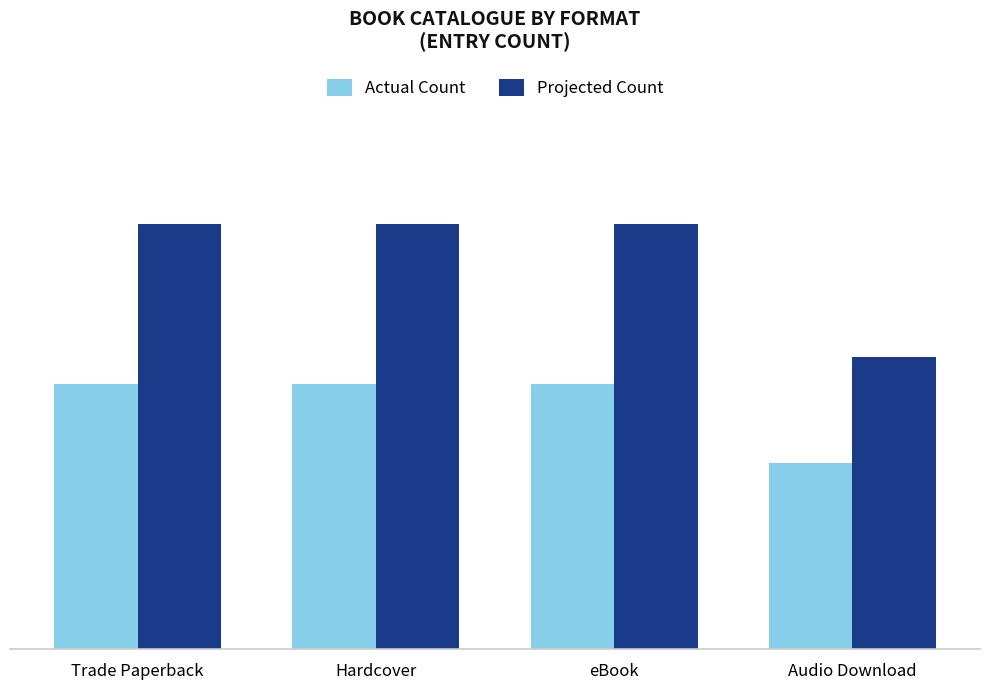

List the series in order of their peak value, lowest first.

Actual Count, Projected Count